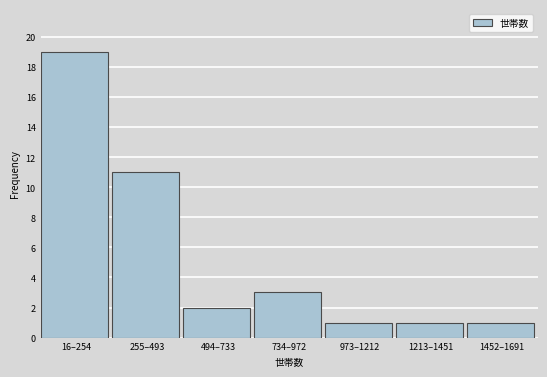

Reading right to left, what are all the values shown in this chart?

1	1	1	3	2	11	19